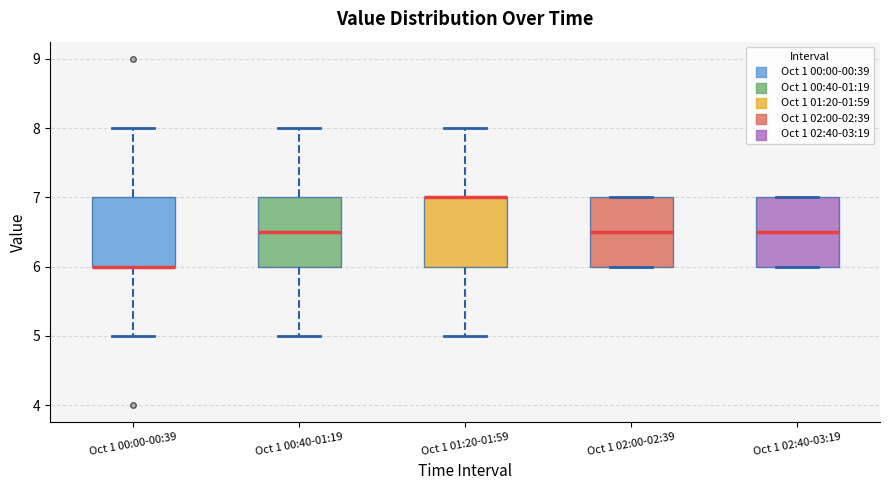

Reading left to right, read every box against the y-axis: the position of its median line, the range the box covers, and the ends of its whiskers. The values are not printed on the chart, so give them approximately, as read against the axis.

Oct 1 00:00-00:39: median 6.0 (drawn on the box's lower edge), box 6.0 to 7.0, whiskers 5.0 to 8.0
Oct 1 00:40-01:19: median 6.5, box 6.0 to 7.0, whiskers 5.0 to 8.0
Oct 1 01:20-01:59: median 7.0 (drawn on the box's upper edge), box 6.0 to 7.0, whiskers 5.0 to 8.0
Oct 1 02:00-02:39: median 6.5, box 6.0 to 7.0, whiskers 6.0 to 7.0
Oct 1 02:40-03:19: median 6.5, box 6.0 to 7.0, whiskers 6.0 to 7.0